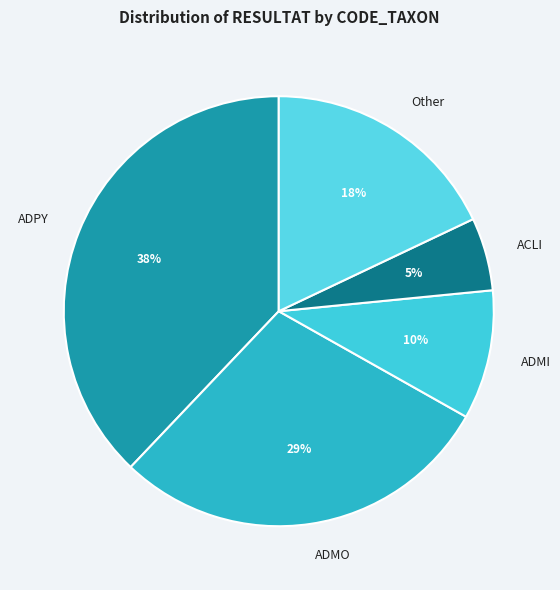

Which has a higher value, ADMI or ADPY?

ADPY